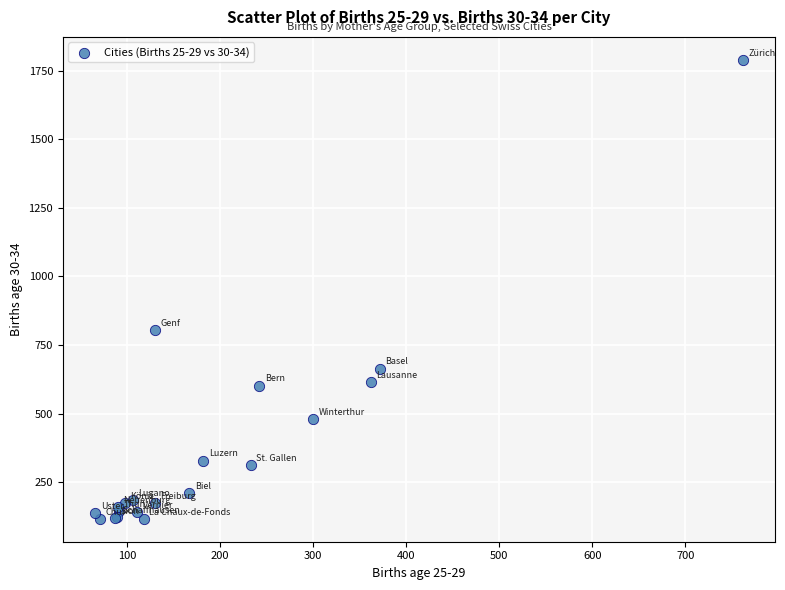

What Y value in the scatter plot is closest to 953?

803